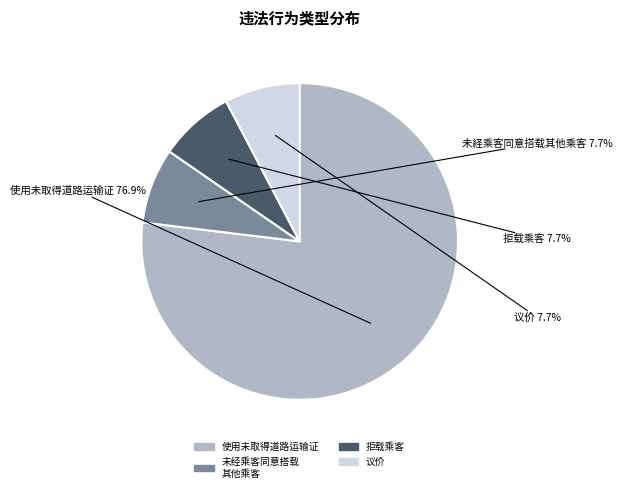

Does any single category account for the majority?

Yes